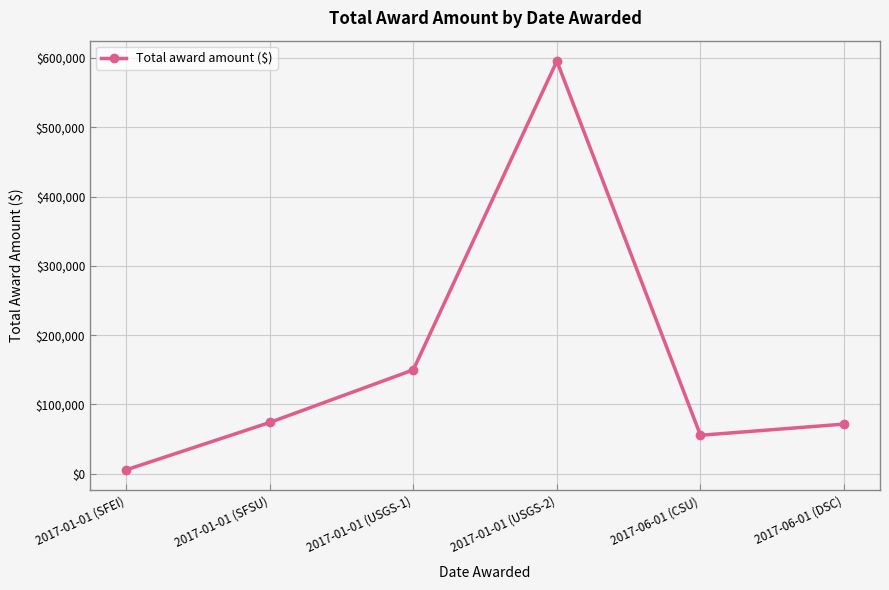

What is the change in value from 2017-01-01 (SFEI) to 2017-01-01 (SFSU)?

+68435